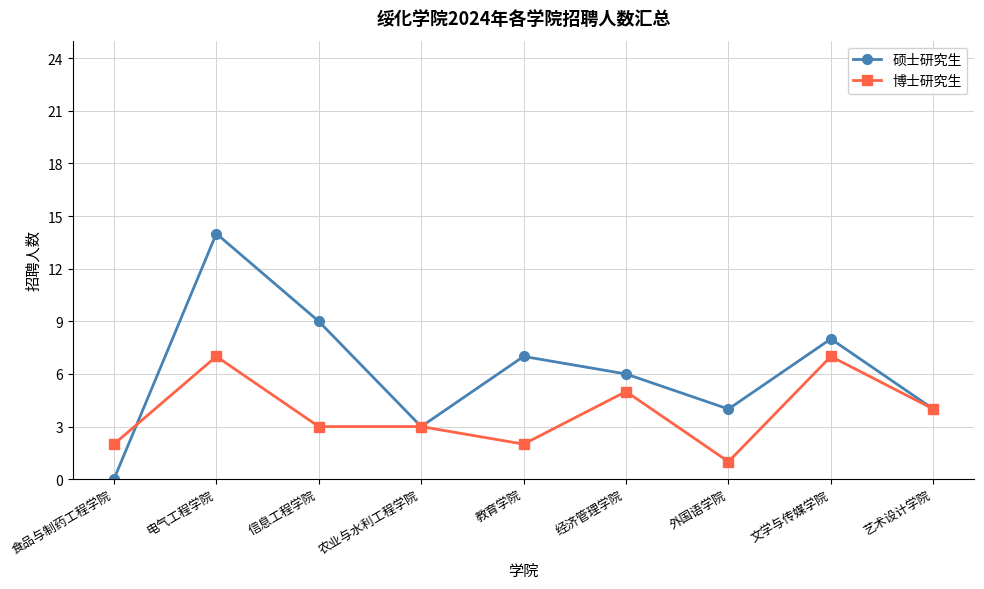

True or false: 硕士研究生 has a value of 7 at 教育学院.

True